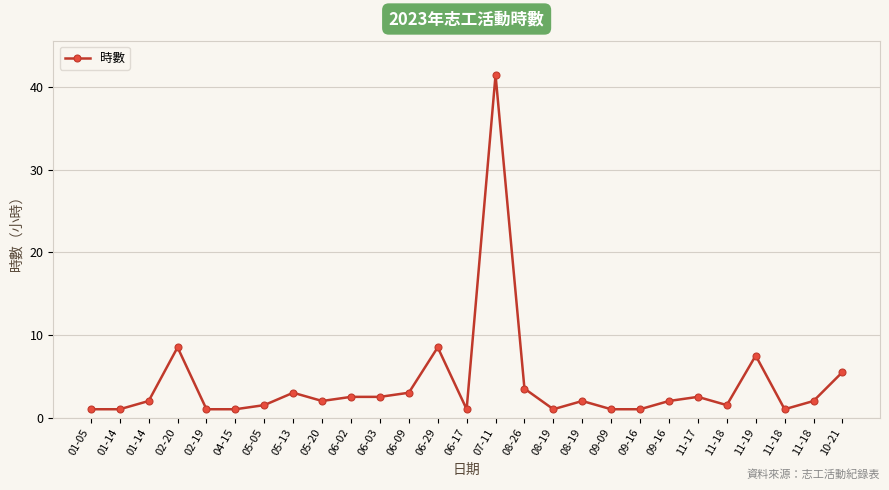

What is the change in value from 01-05 to 07-11?

+40.5